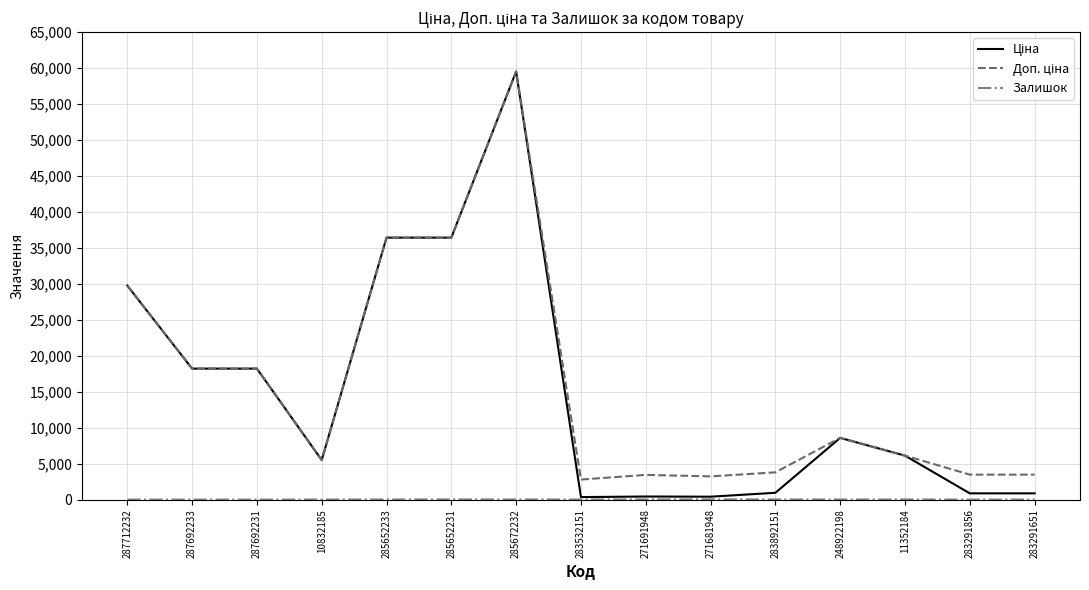

At which category is the sum across all series the highest?

285672232